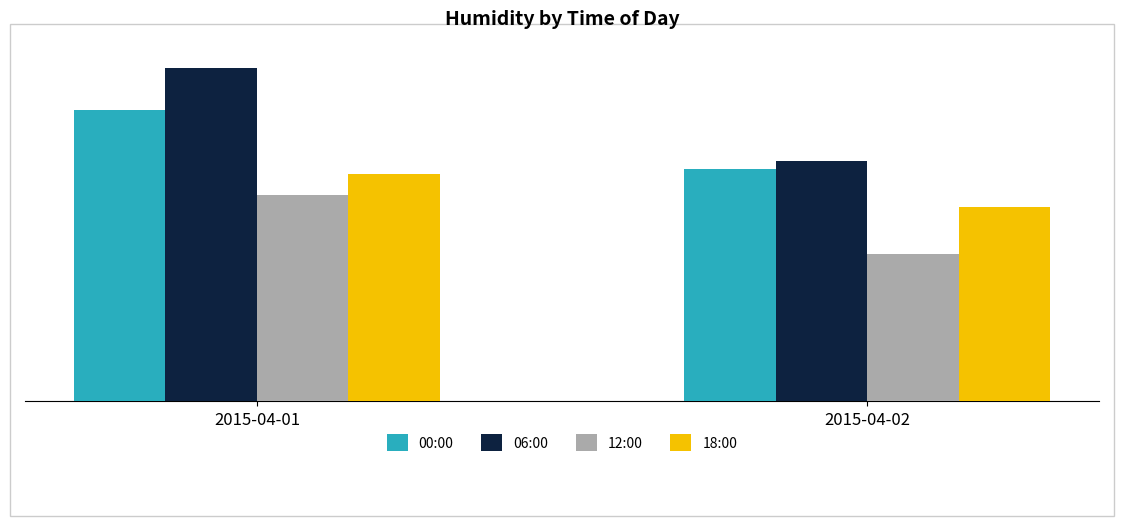

Which series has the largest range (max minus min)?

06:00